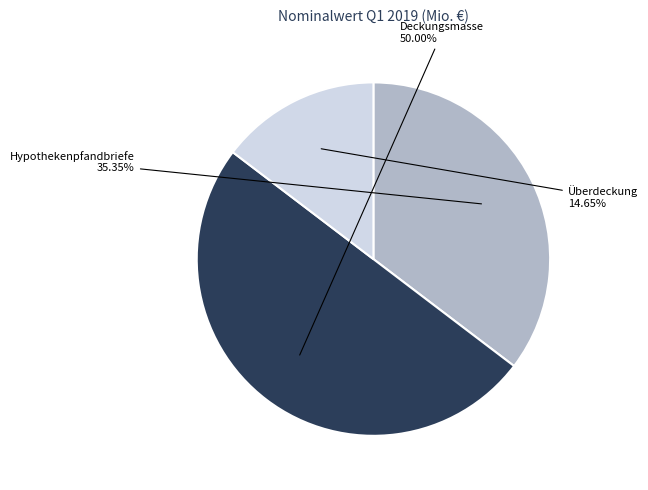

Is there a majority slice in this chart?

No